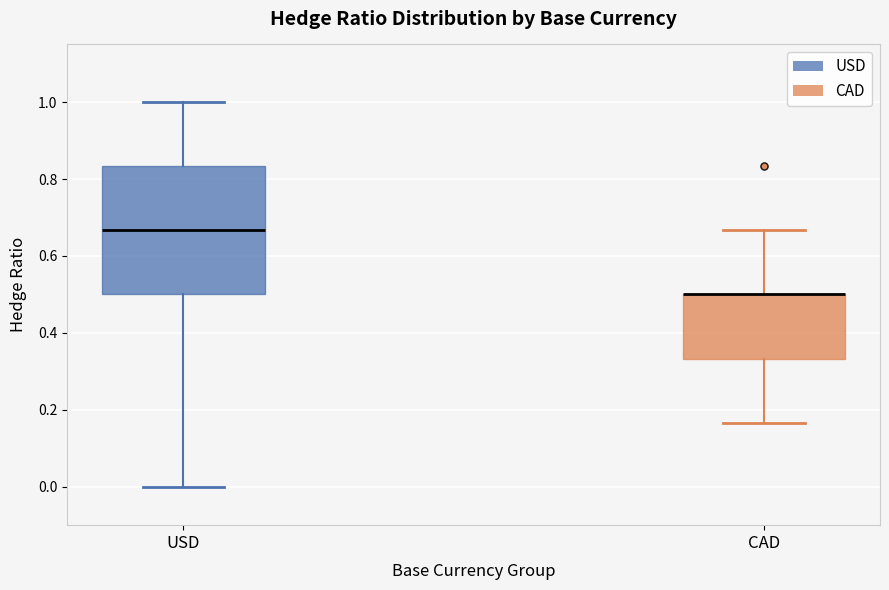

Which box is the tallest, from its lower edge to its upper edge?

USD